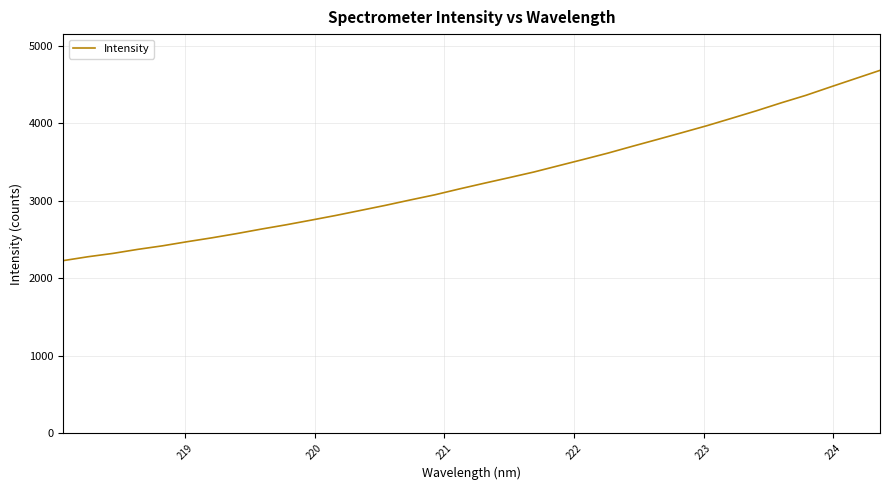

Reading right to left, extract all data points from this chart.

4686.1	4579.1	4472.0	4363.1	4265.9	4163.5	4066.6	3970.9	3881.4	3793.1	3705.8	3616.7	3534.3	3453.2	3371.8	3298.9	3227.2	3153.8	3077.3	3010.1	2940.8	2875.5	2810.5	2749.6	2690.0	2634.6	2576.0	2521.4	2471.1	2417.8	2371.8	2319.7	2276.9	2226.7